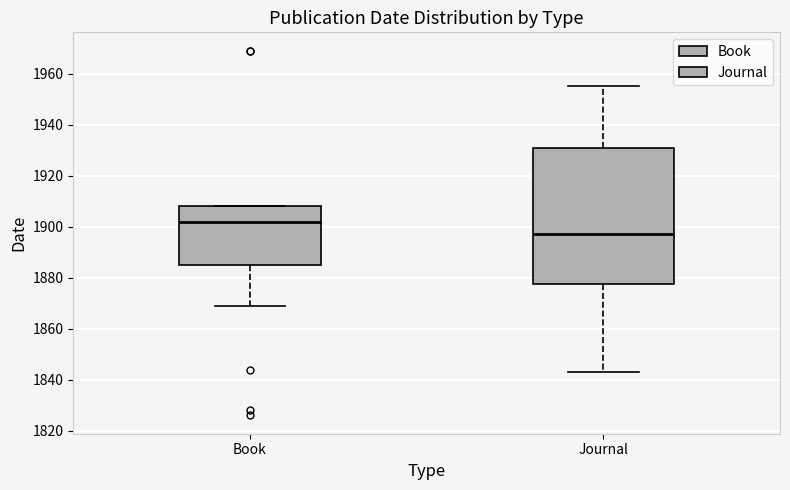

Which box's median line is the lowest?

Journal